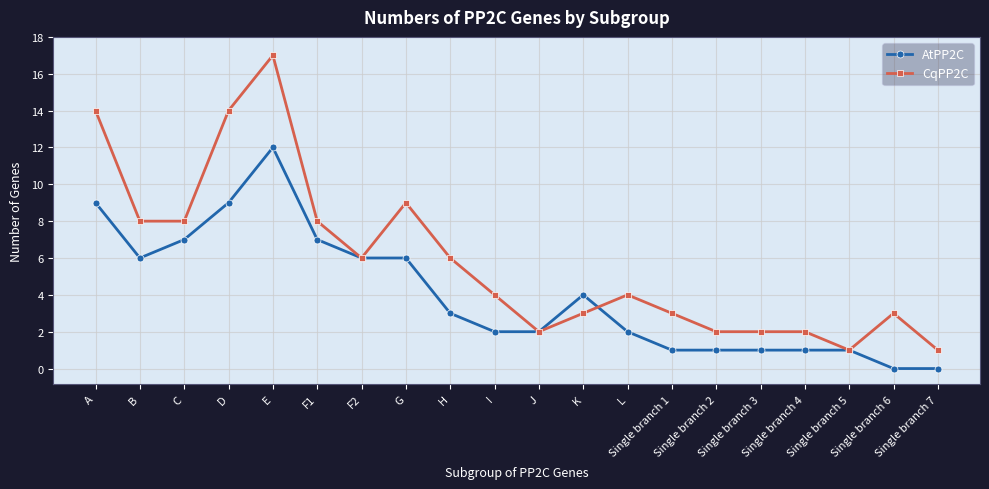

Which series has the largest range (max minus min)?

CqPP2C